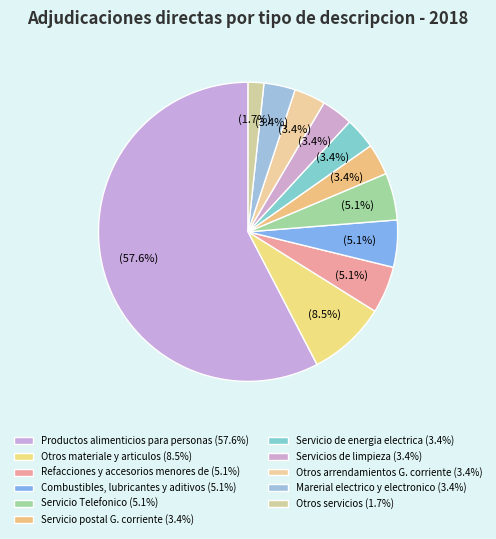

Count the number of slices in the pie.

11